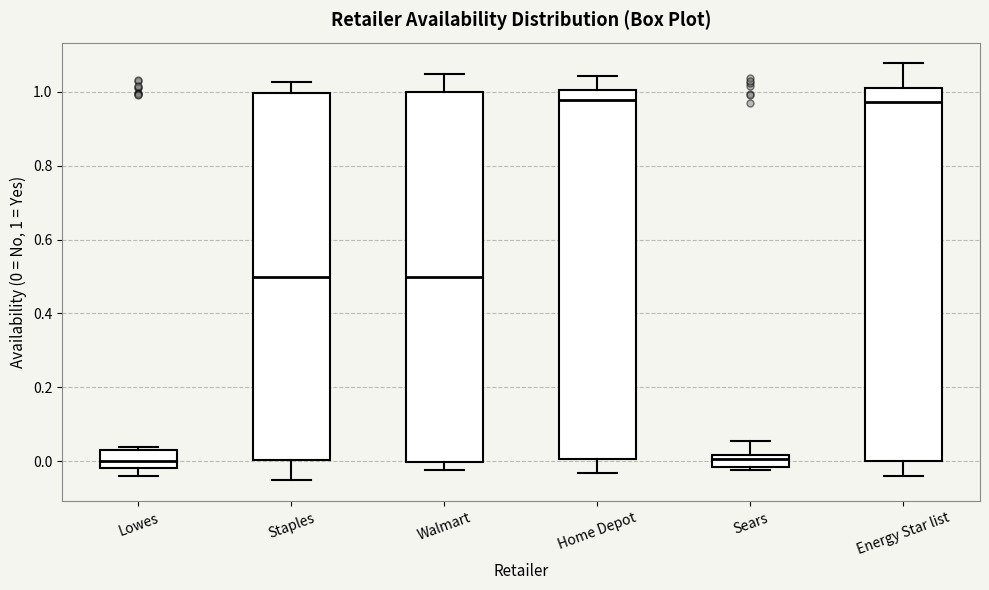

Where does the lower whisker of the box for Walmart end on the y-axis? The values are not printed on the chart, so give them approximately, as read against the axis.

-0.02